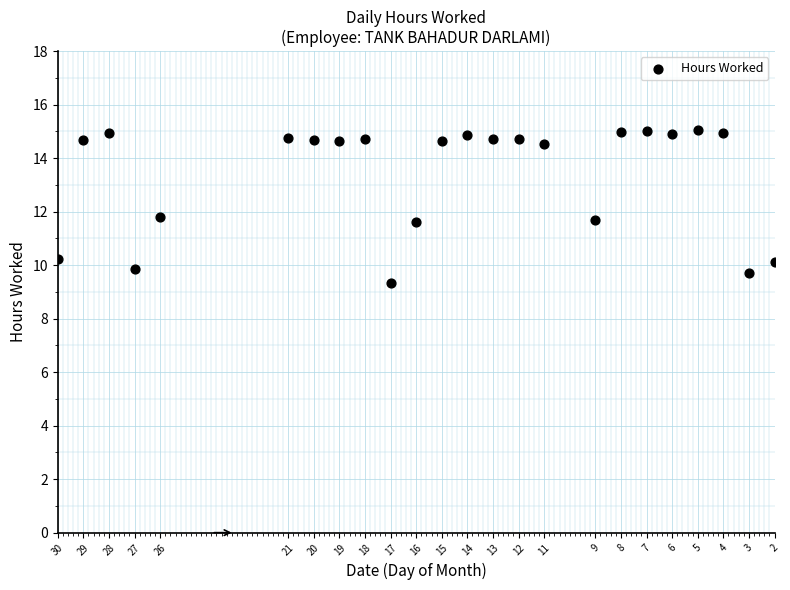

What is the range of X values (max minus min)?

28.0